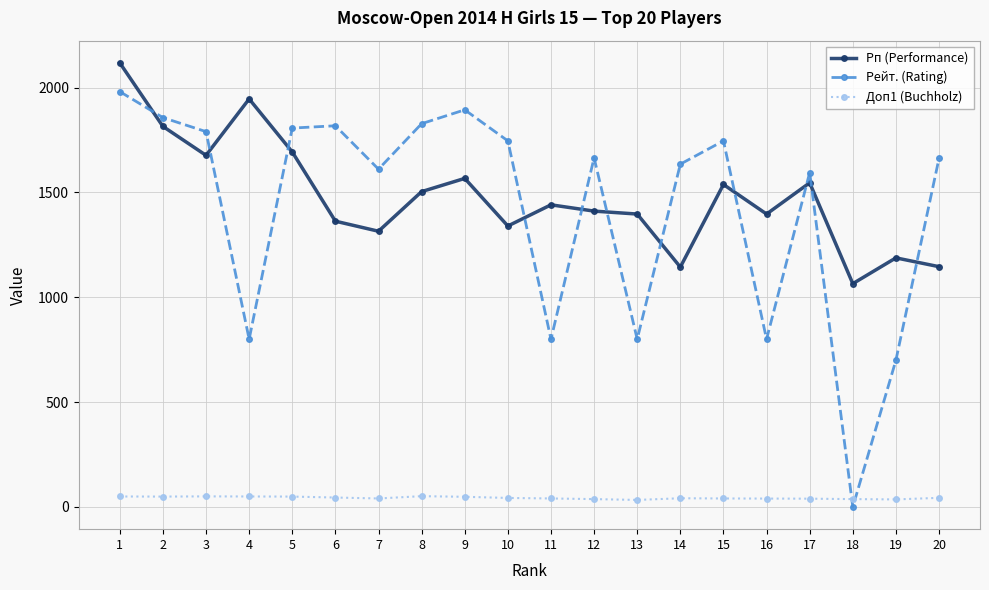

True or false: Доп1 (Buchholz) and Рп (Performance) intersect in this chart.

False